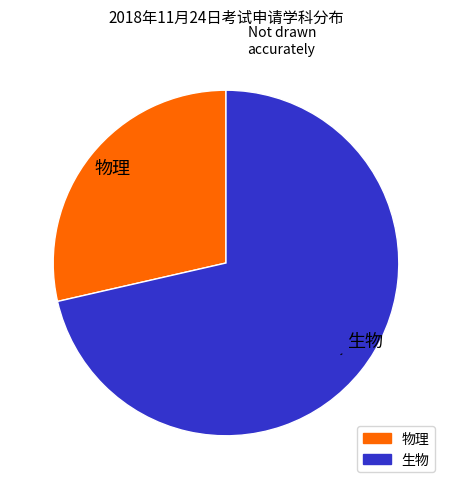

What is the smallest slice in the pie chart?

物理